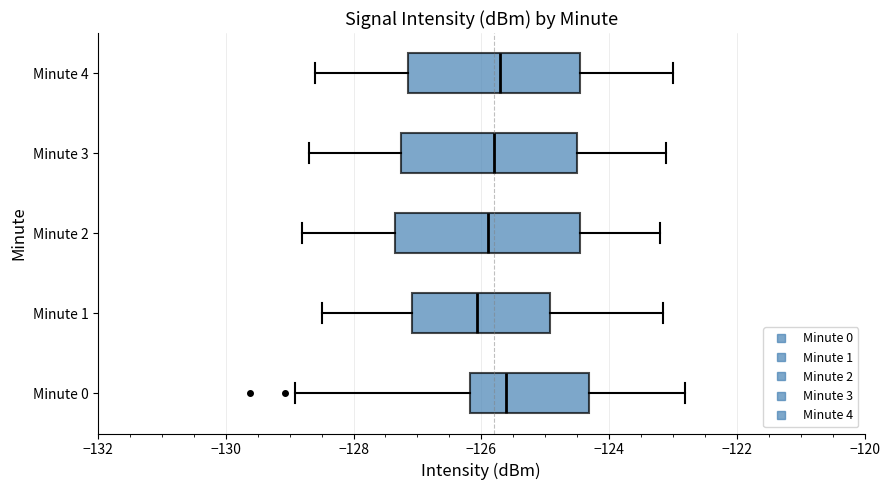

Where does the median line of the box for Minute 3 sit on the x-axis? The values are not printed on the chart, so give them approximately, as read against the axis.

-125.8